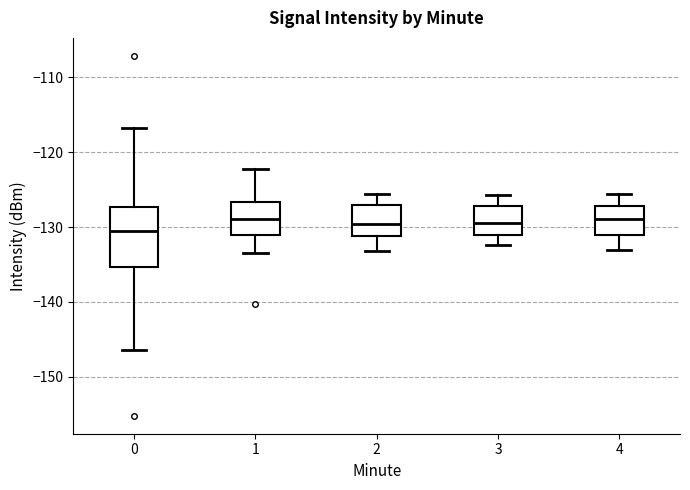

Reading left to right, read every box against the y-axis: the position of its median line, the range the box covers, and the ends of its whiskers. The values are not printed on the chart, so give them approximately, as read against the axis.

0: median -131, box -135 to -127, whiskers -146 to -117
1: median -129, box -131 to -127, whiskers -133 to -122
2: median -130, box -131 to -127, whiskers -133 to -126
3: median -129, box -131 to -127, whiskers -132 to -126
4: median -129, box -131 to -127, whiskers -133 to -126